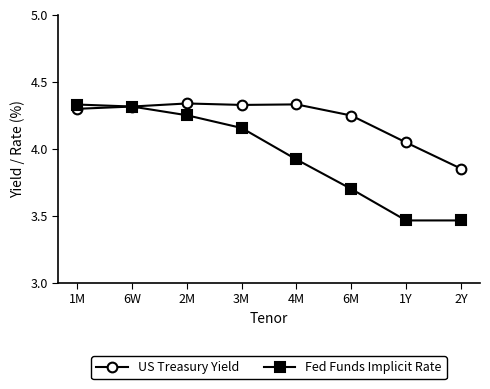

What is the label of the 3rd point from the right?

6M